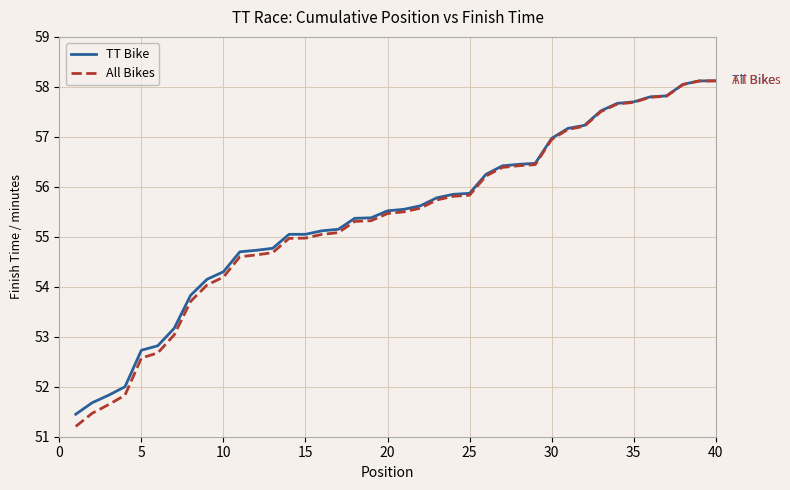

What is the smallest value displayed?

51.2